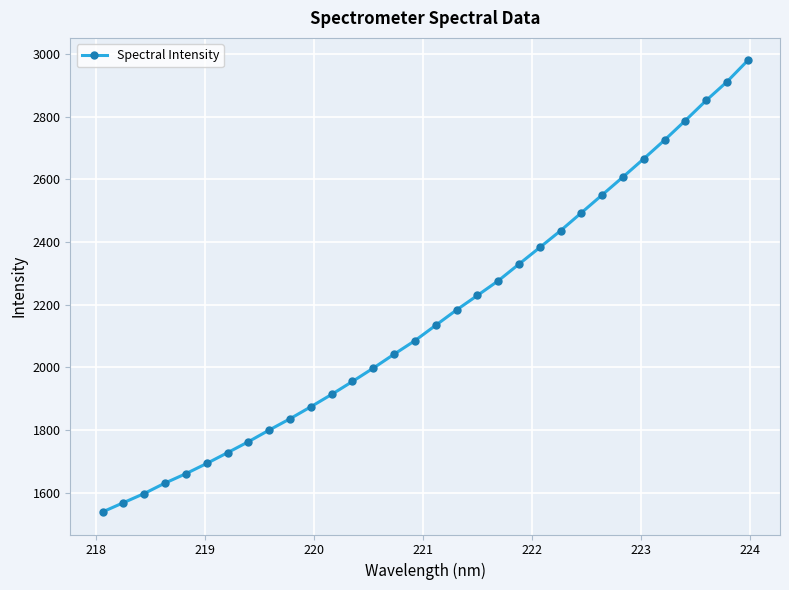

What is the difference between the second highest and second lowest values?

1344.3